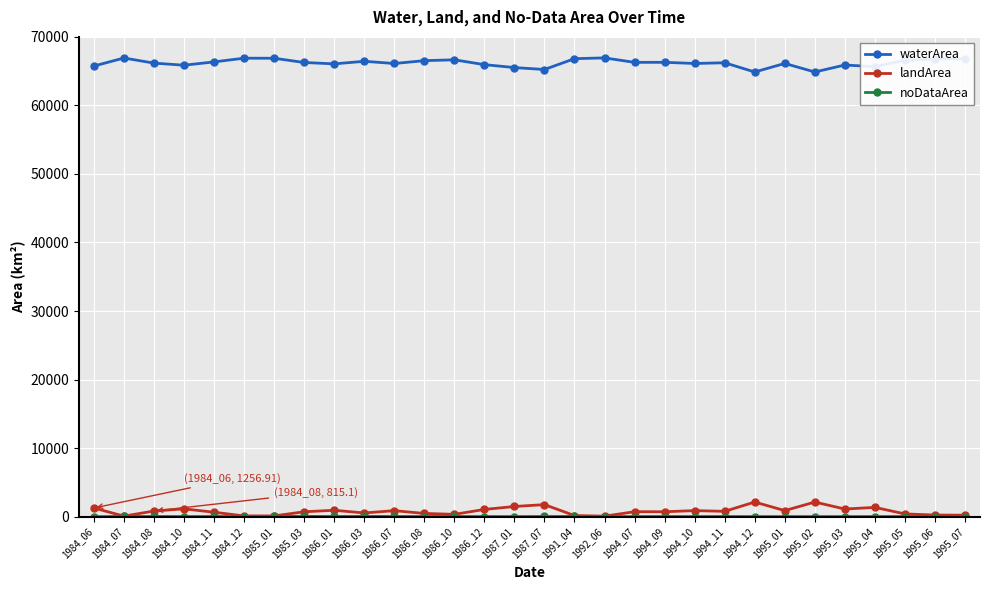

What is the maximum value shown in the chart?

66933.6